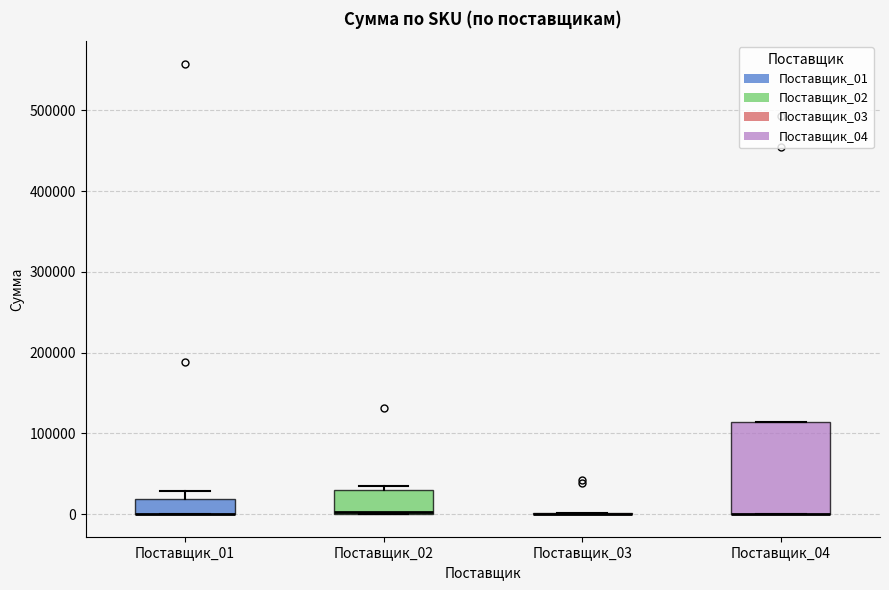

Reading left to right, transcribe this box plot: for each box, give where its median line is, the range the box spans, and where its two whiskers end, as read against the y-axis. The values are not printed on the chart, so give them approximately, as read against the axis.

Поставщик_01: median 0 (drawn on the box's lower edge), box 0 to 20000, whiskers 0 to 30000
Поставщик_02: median 0, box 0 to 30000, whiskers 0 to 30000 (just above the box's upper edge)
Поставщик_03: box collapsed to a line at 0, whiskers 0 to 0
Поставщик_04: median 0 (drawn on the box's lower edge), box 0 to 110000, whiskers 0 to 110000